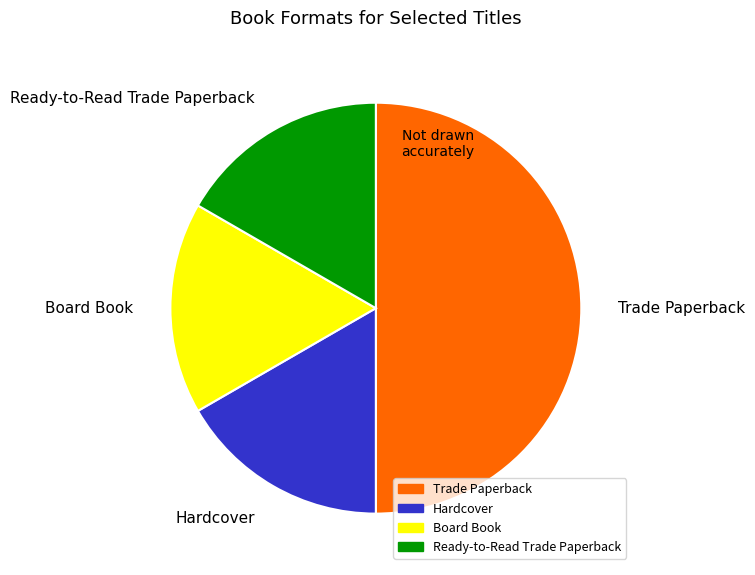

Does Ready-to-Read Trade Paperback account for over 50% of the chart?

No